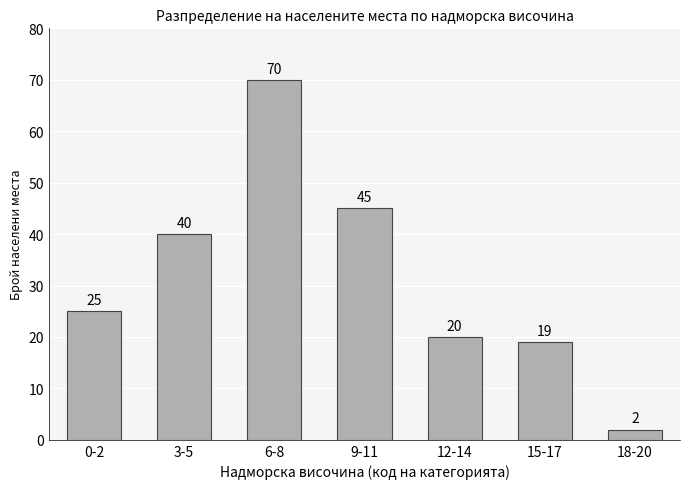

Reading left to right, extract all data points from this chart.

25	40	70	45	20	19	2